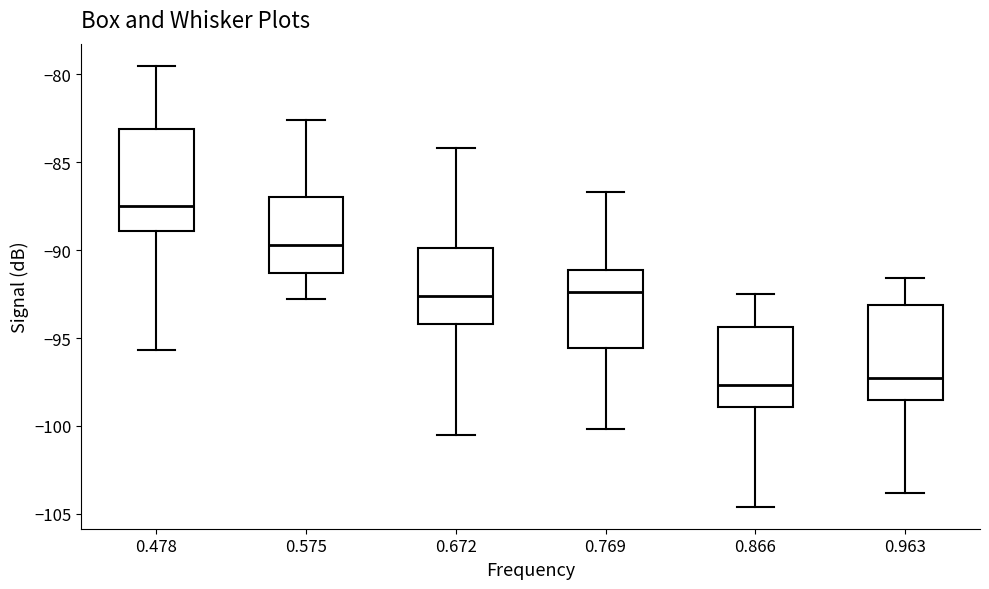

Reading left to right, read every box against the y-axis: the position of its median line, the range the box covers, and the ends of its whiskers. The values are not printed on the chart, so give them approximately, as read against the axis.

0.478: median -87.5, box -89.0 to -83.0, whiskers -95.5 to -79.5
0.575: median -89.5, box -91.5 to -87.0, whiskers -93.0 to -82.5
0.672: median -92.5, box -94.0 to -90.0, whiskers -100.5 to -84.0
0.769: median -92.5, box -95.5 to -91.0, whiskers -100.0 to -86.5
0.866: median -97.5, box -99.0 to -94.5, whiskers -104.5 to -92.5
0.963: median -97.5, box -98.5 to -93.0, whiskers -104.0 to -91.5